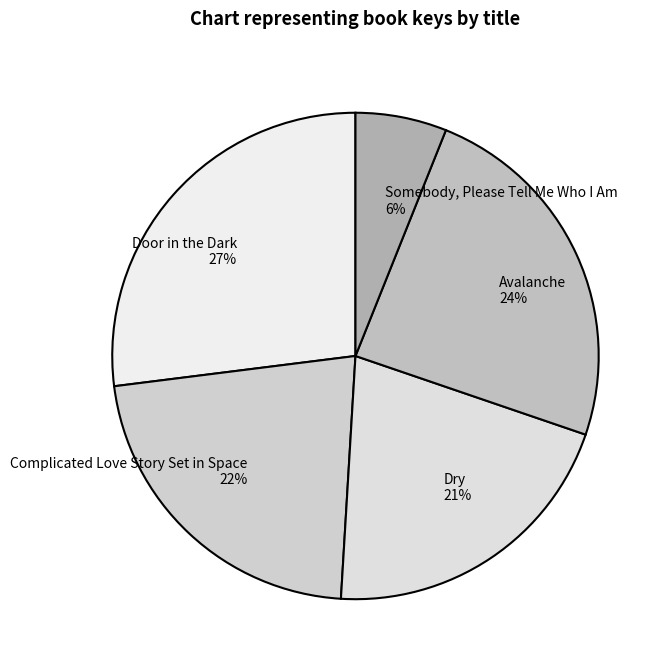

Which has a higher value, Somebody, Please Tell Me Who I Am or Avalanche?

Avalanche